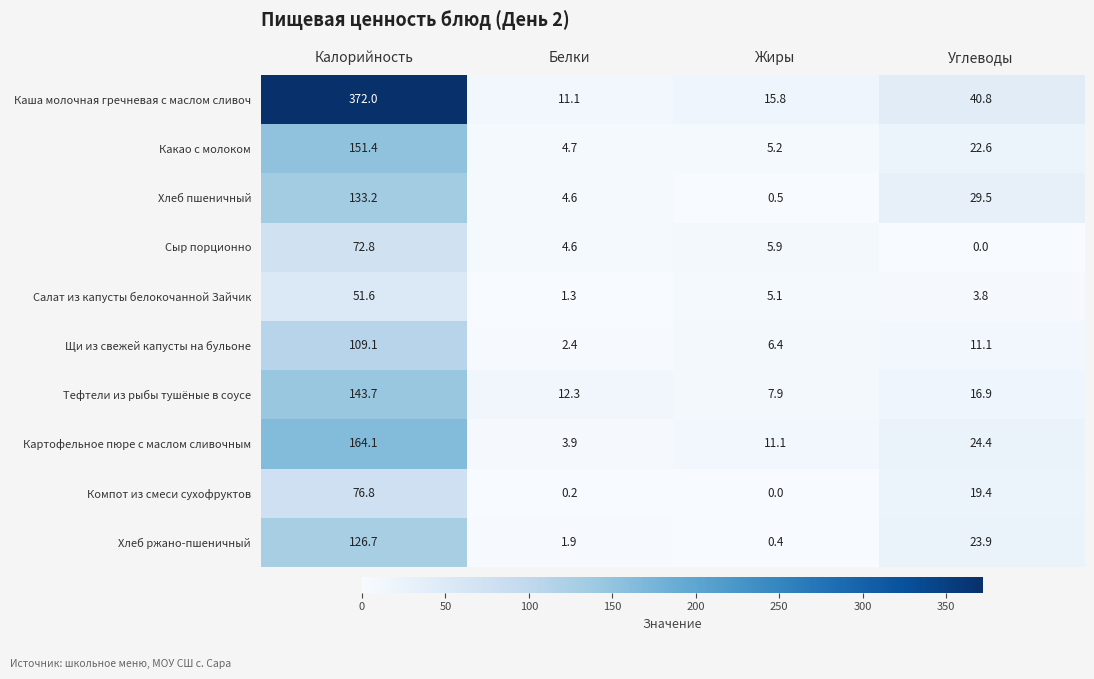

What is the difference between the maximum and minimum values in the Каша молочная гречневая с маслом сливоч series?

360.9